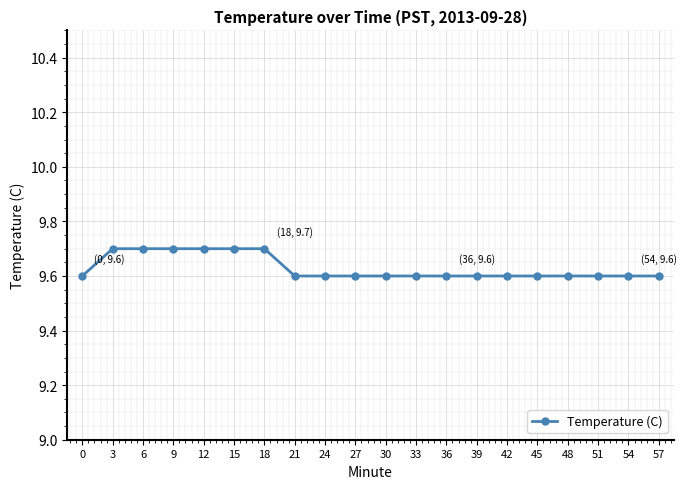

Reading left to right, transcribe all the data shown in this chart.

0=9.6	3=9.7	6=9.7	9=9.7	12=9.7	15=9.7	18=9.7	21=9.6	24=9.6	27=9.6	30=9.6	33=9.6	36=9.6	39=9.6	42=9.6	45=9.6	48=9.6	51=9.6	54=9.6	57=9.6